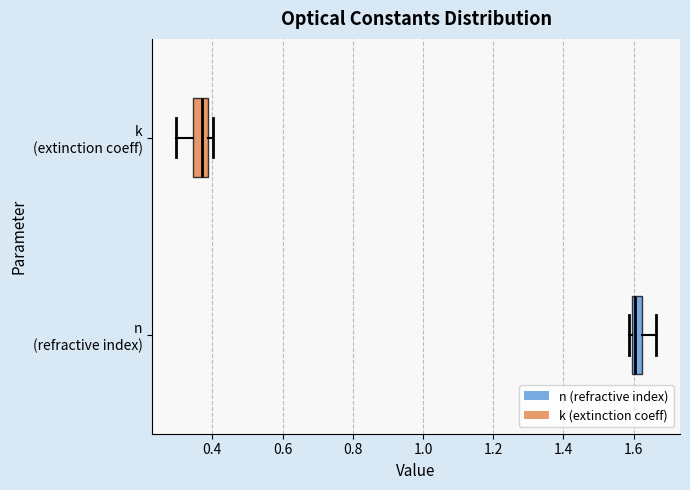

Where is the left edge of the box for n (refractive index) on the x-axis? The values are not printed on the chart, so give them approximately, as read against the axis.

1.60